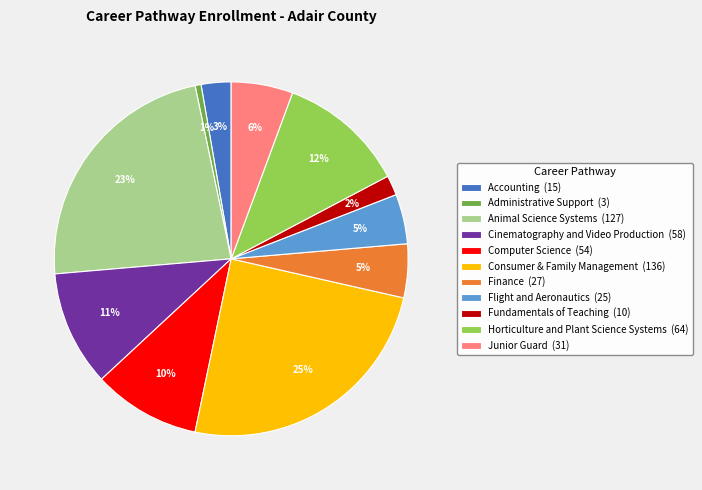

To the nearest percent, what is the average slice percentage?

9%